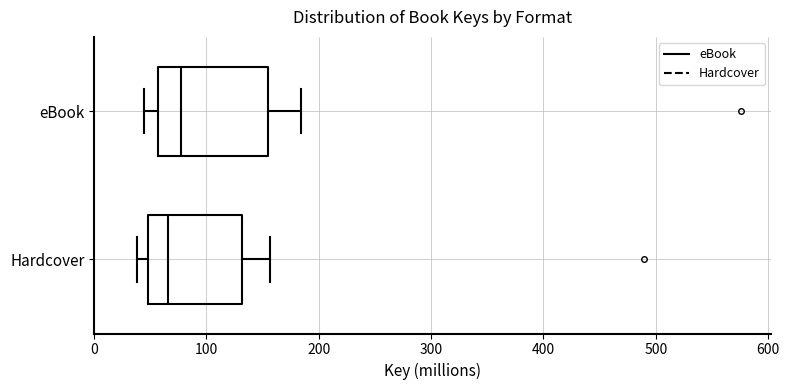

Comparing the boxes themselves (not the whiskers), which one is the widest?

eBook